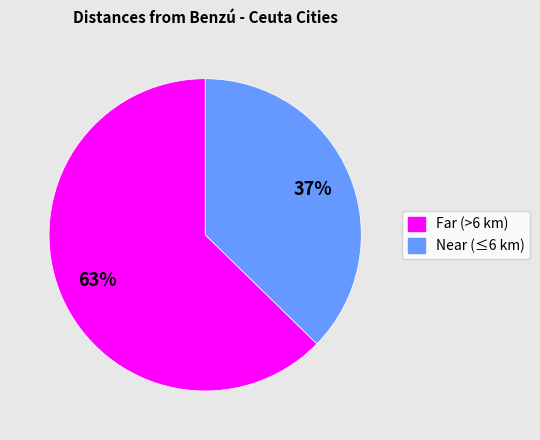

To the nearest percent, what is the average slice percentage?

50%